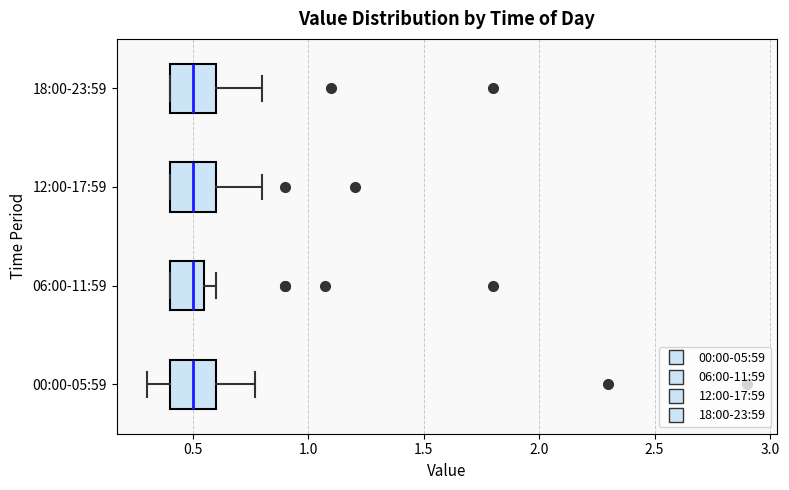

Reading bottom to top, read every box against the x-axis: the position of its median line, the range the box covers, and the ends of its whiskers. The values are not printed on the chart, so give them approximately, as read against the axis.

00:00-05:59: median 0.50, box 0.40 to 0.60, whiskers 0.30 to 0.75
06:00-11:59: median 0.50, box 0.40 to 0.55, whiskers 0.40 to 0.60
12:00-17:59: median 0.50, box 0.40 to 0.60, whiskers 0.40 to 0.80
18:00-23:59: median 0.50, box 0.40 to 0.60, whiskers 0.40 to 0.80